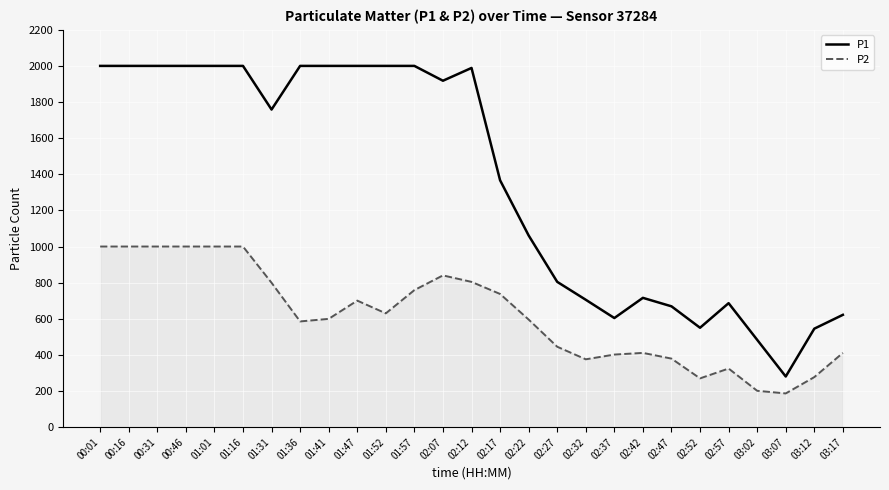

Read the P2 value at 02:27.

445.2